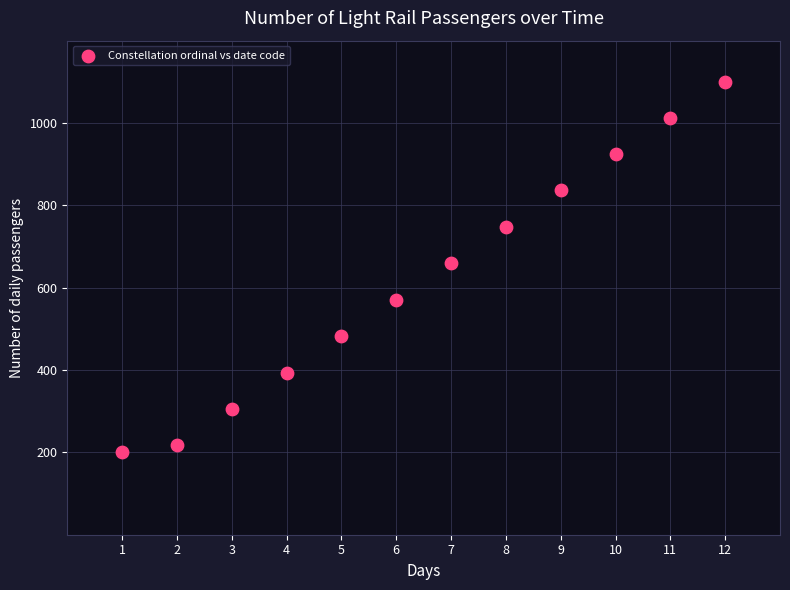

What is the average Y value?

620.8